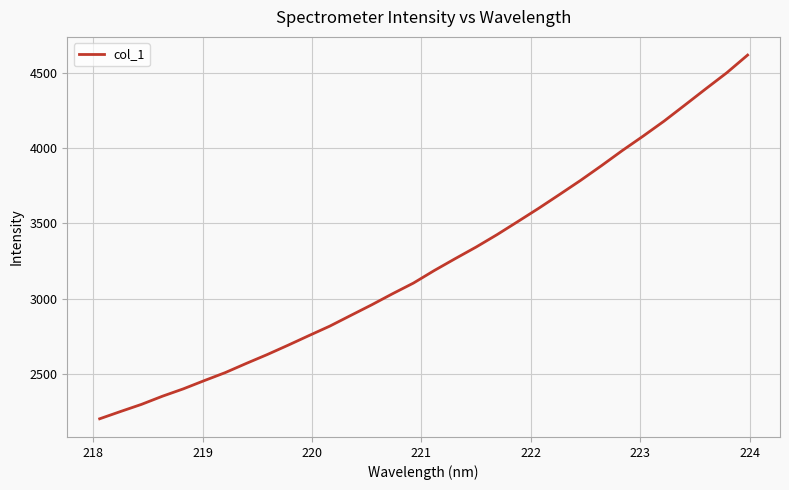

What is the minimum value shown in the chart?

2203.3